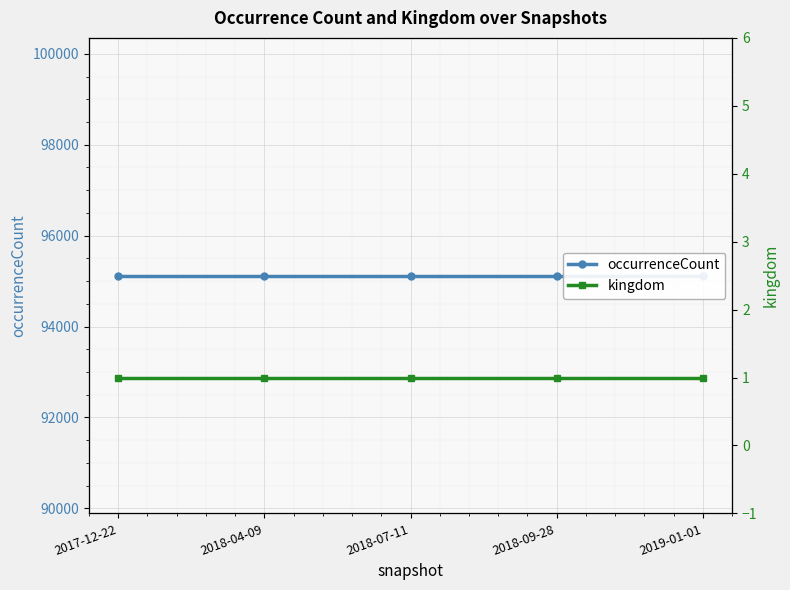

Is it true that occurrenceCount equals 37967 at 2017-12-22?

False